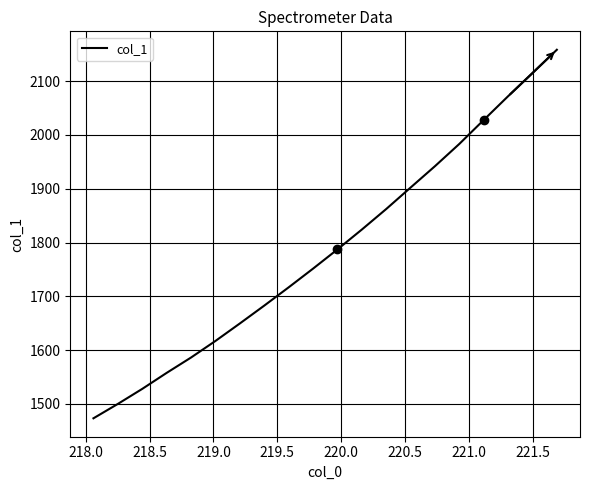

What is the difference between the maximum and minimum values?

685.4